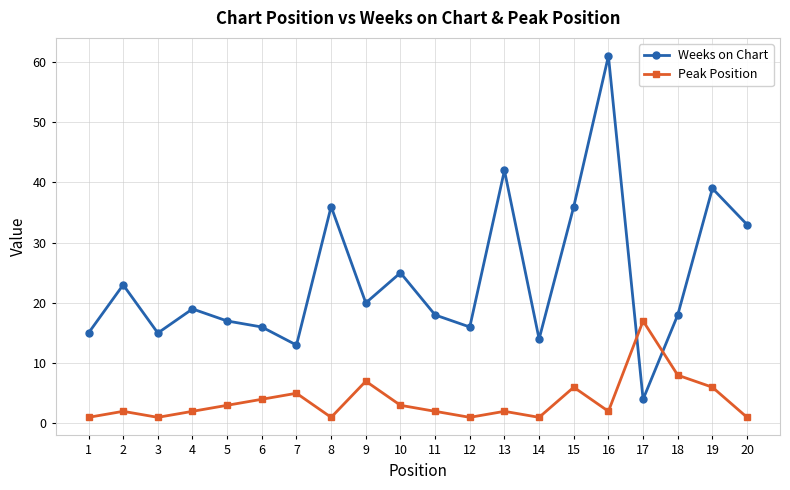

At which category is the sum across all series the highest?

16